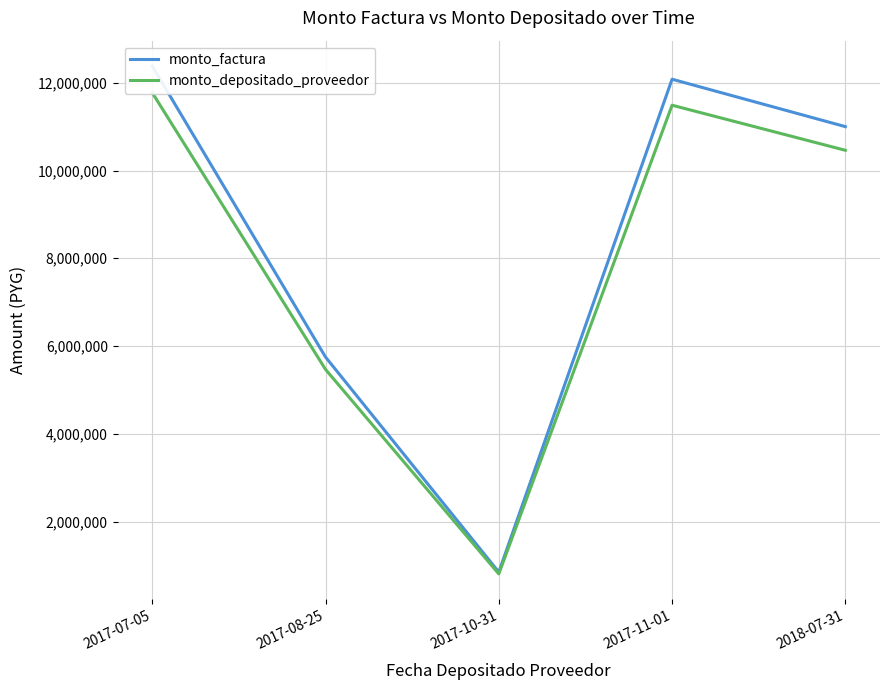

True or false: monto_factura has a value of 850000 at 2017-10-31.

True